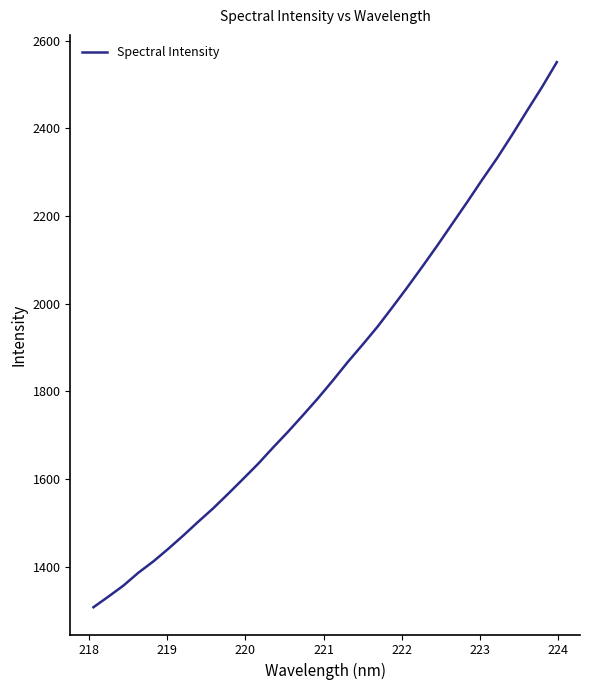

What is the maximum value shown in the chart?

2551.3